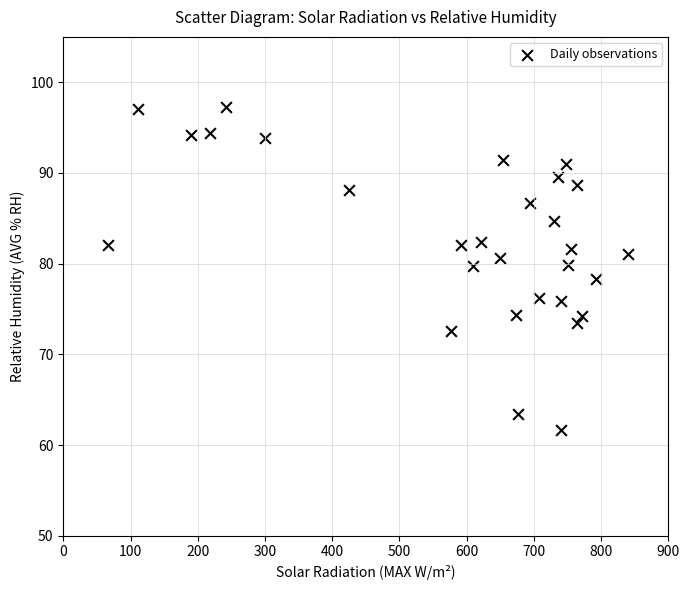

What is the range of X values (max minus min)?

773.6